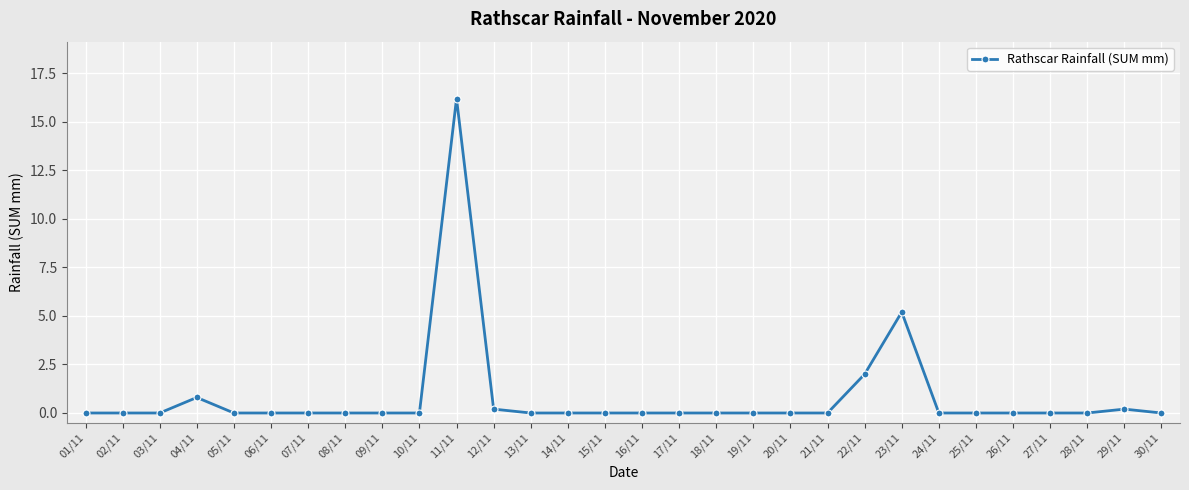

The chart shows a value of 0.0 at 03/11. True or false?

True